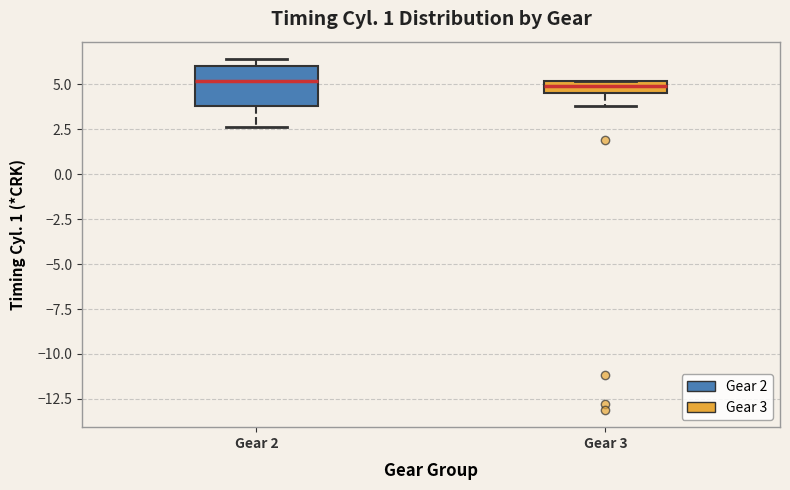

Comparing the boxes themselves (not the whiskers), which one is the tallest?

Gear 2